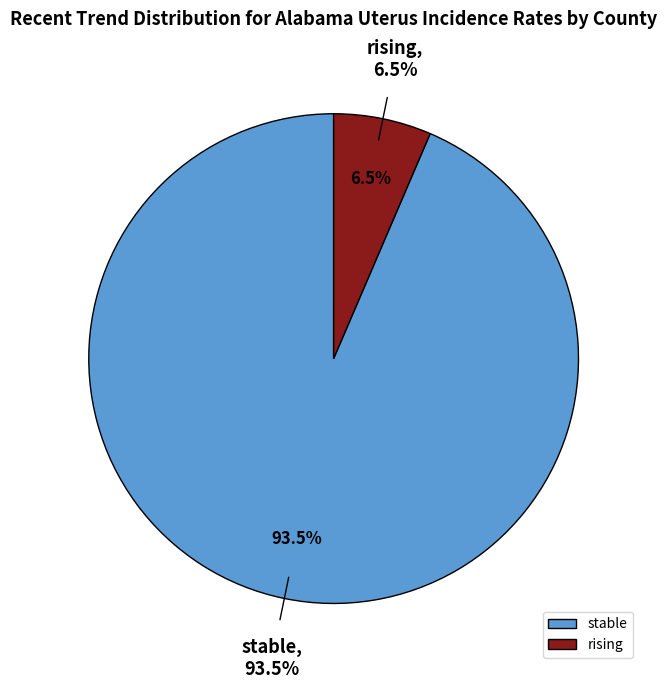

Does any single category account for the majority?

Yes